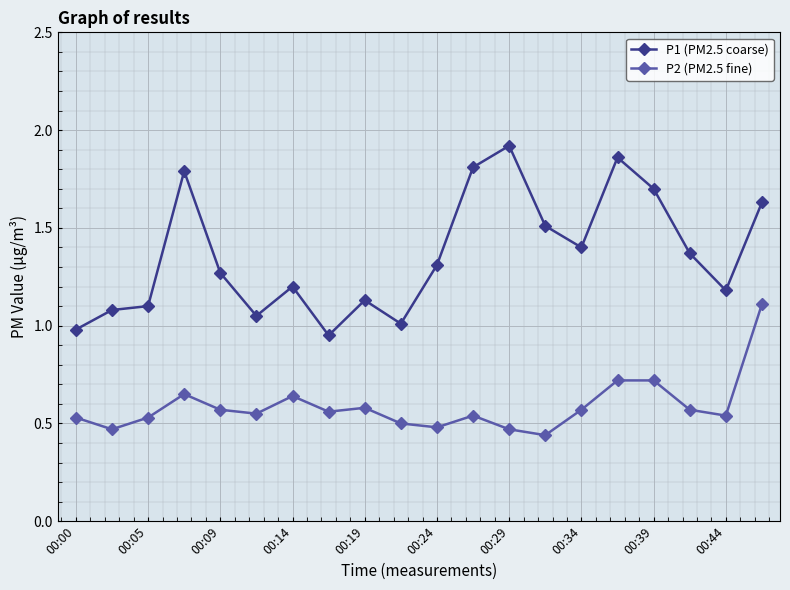

What is the difference between the maximum and minimum values in the P1 (PM2.5 coarse) series?

1.0